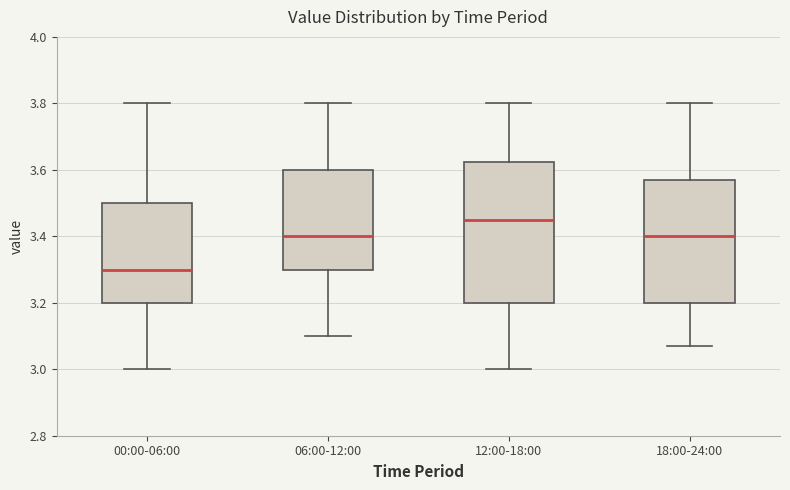

Which box has the highest median line?

12:00-18:00